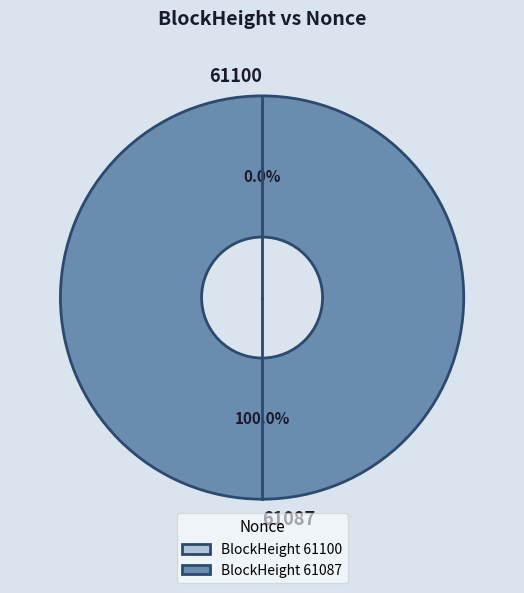

Combined, what portion of the pie is 61100 and 61087?

100.0%